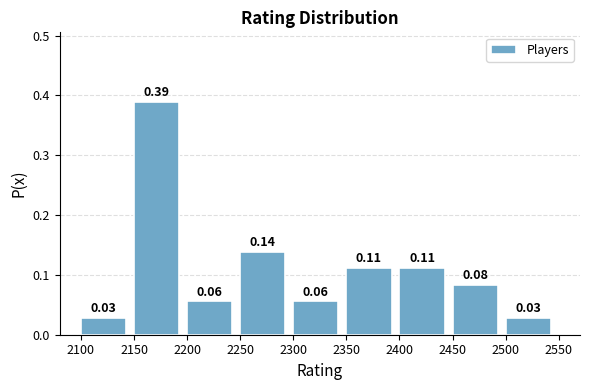

Which range on the x-axis has the tallest bar?

2150 to 2200